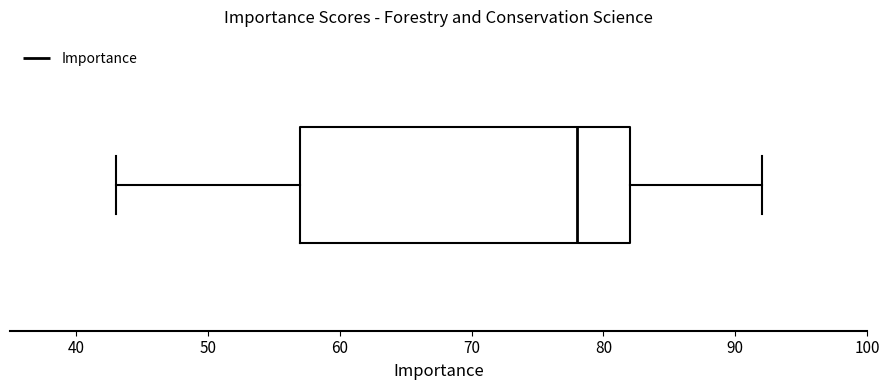

Where does the median line of the box sit on the x-axis? The values are not printed on the chart, so give them approximately, as read against the axis.

78